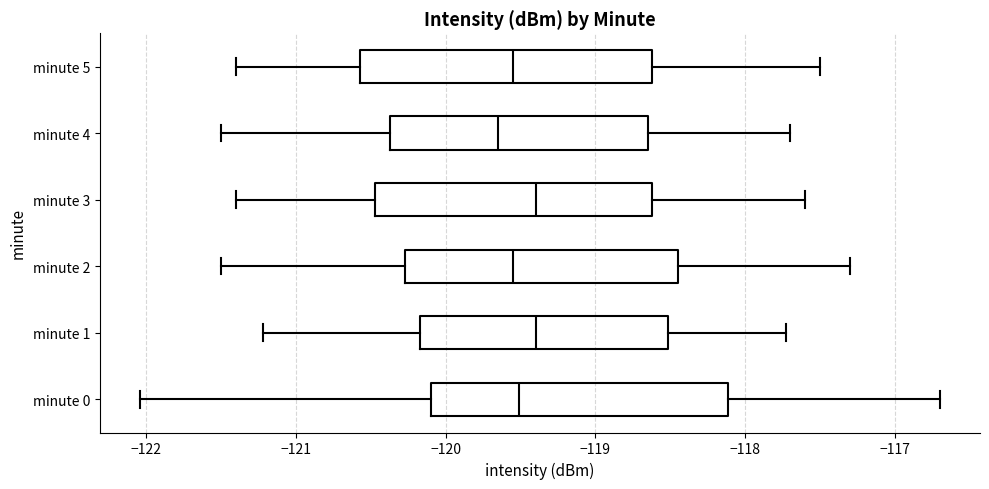

Where is the left edge of the box for minute 1 on the x-axis? The values are not printed on the chart, so give them approximately, as read against the axis.

-120.2